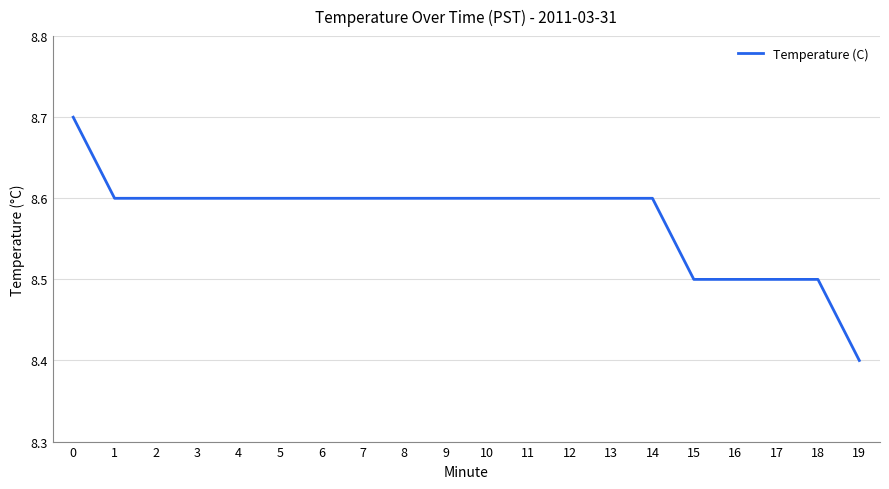

At which label is the value closest to 8?

19